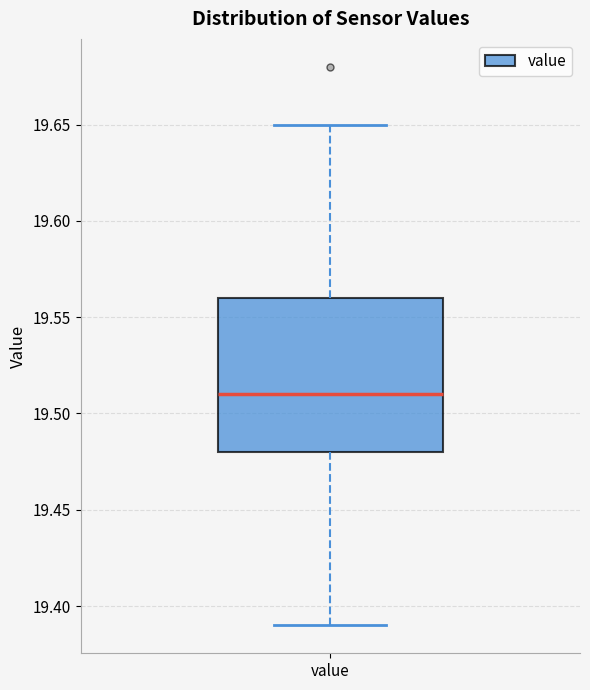

Transcribe this box plot: give where the median line is, the range the box spans, and where the two whiskers end, as read against the y-axis. The values are not printed on the chart, so give them approximately, as read against the axis.

median 19.51, box 19.48 to 19.56, whiskers 19.39 to 19.65